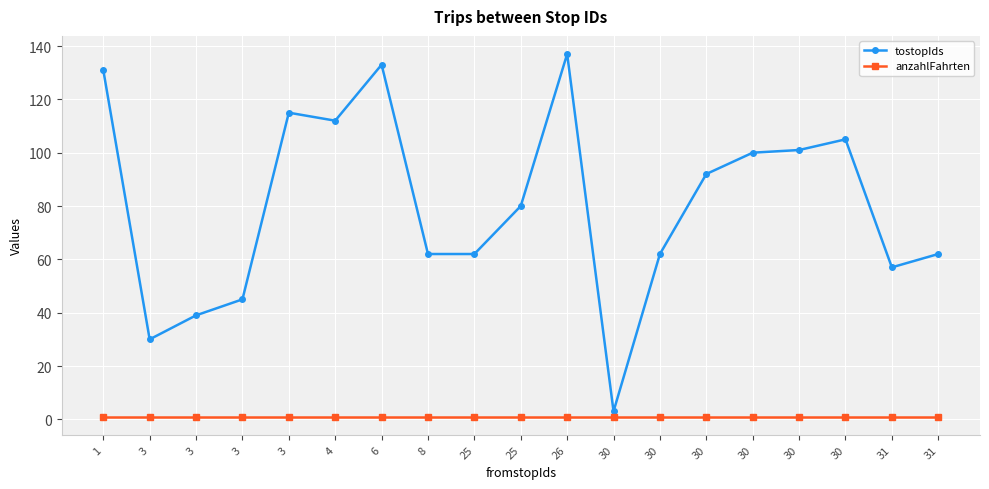

Where is tostopIds nearest to the value 70?

8